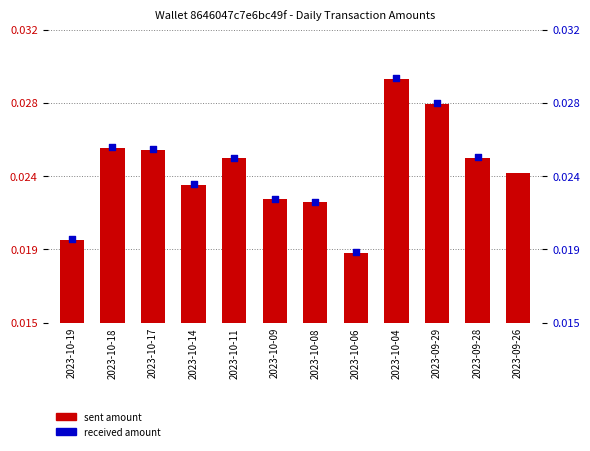

At which category is the sum across all series the highest?

2023-10-04